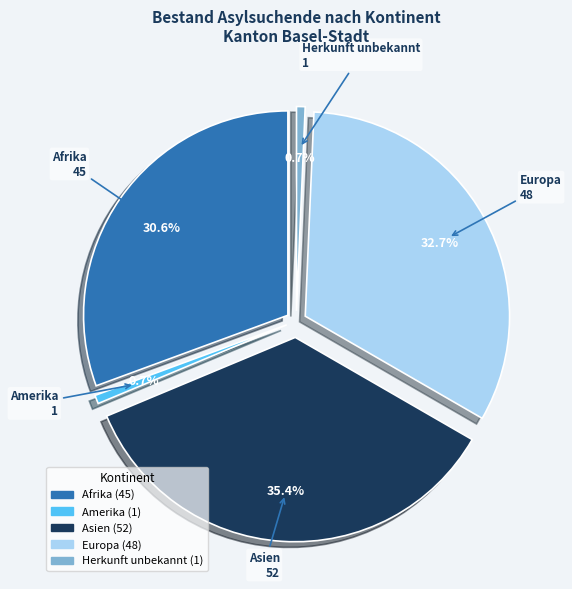

Combined, do Amerika and Herkunft unbekannt account for over 50%?

No